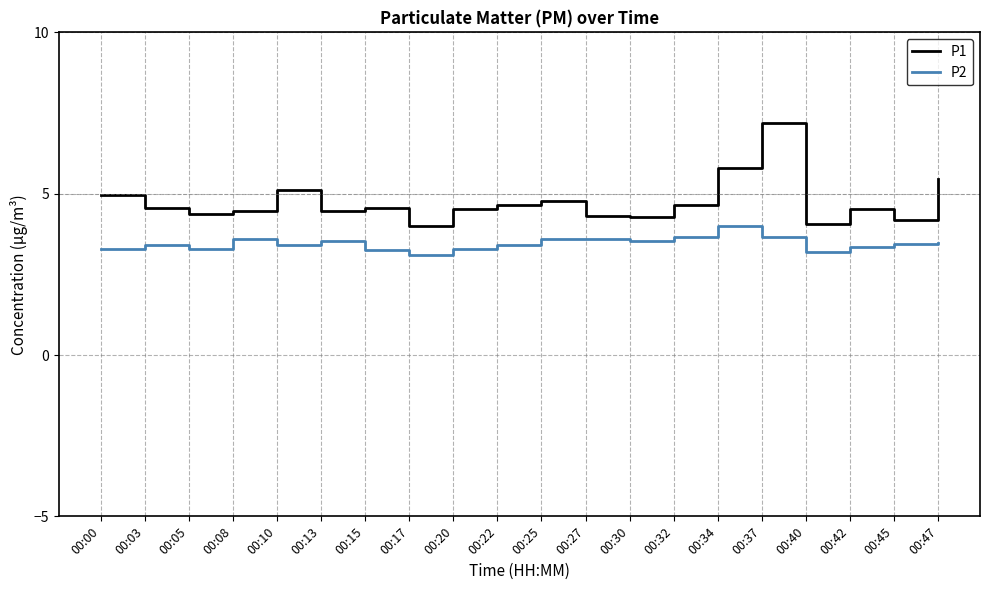

At how many categories does at least one series exceed 6?

1